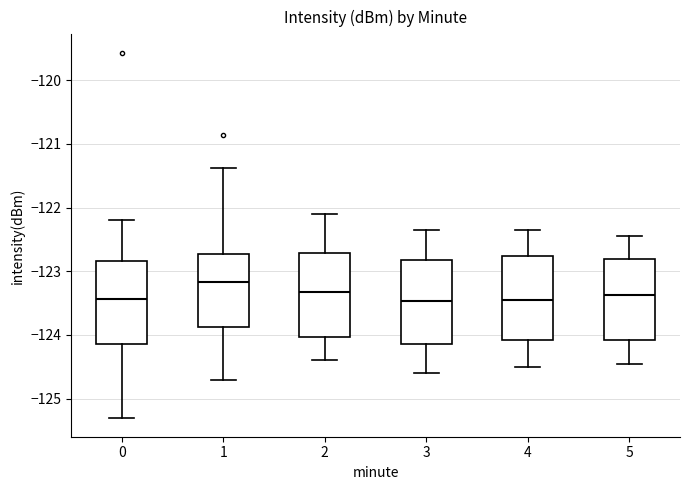

Where is the lower edge of the box at x = 2 on the y-axis? The values are not printed on the chart, so give them approximately, as read against the axis.

-124.0